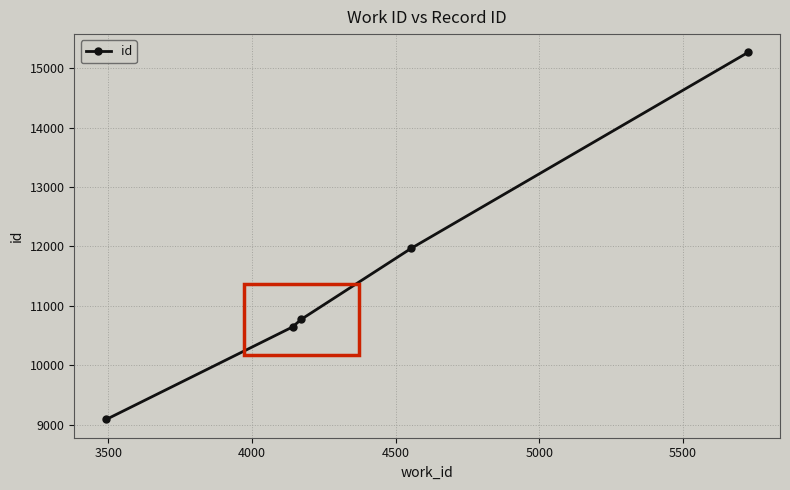

True or false: there are more than 2 points higher than both neighbors.

False